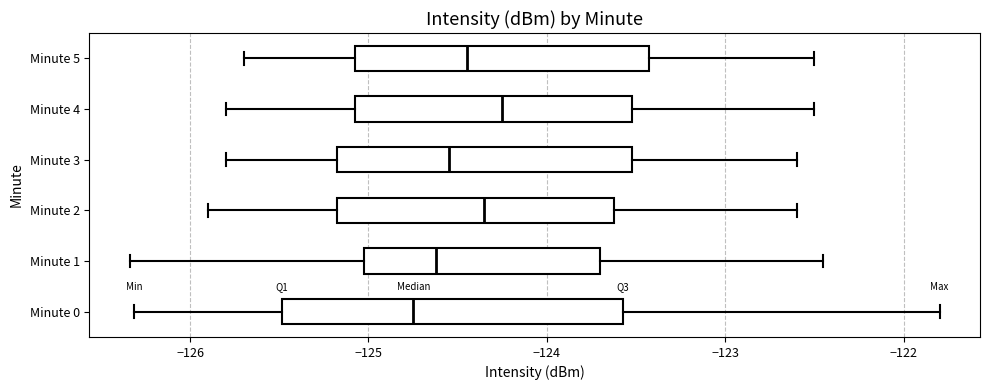

Where does the left whisker of the box for Minute 3 end on the x-axis? The values are not printed on the chart, so give them approximately, as read against the axis.

-125.8